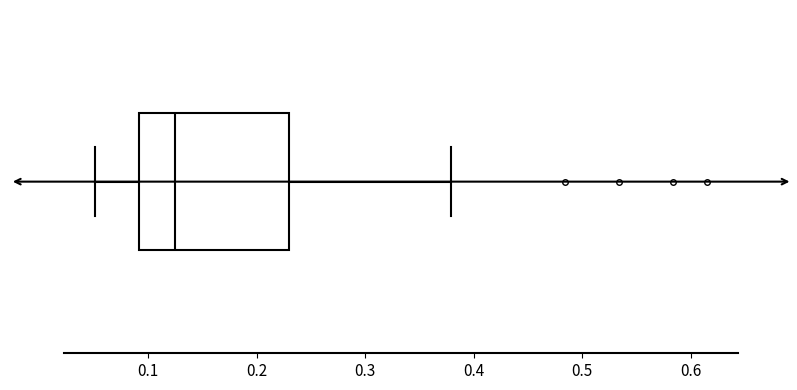

Where does the left whisker of the box end on the x-axis? The values are not printed on the chart, so give them approximately, as read against the axis.

0.05